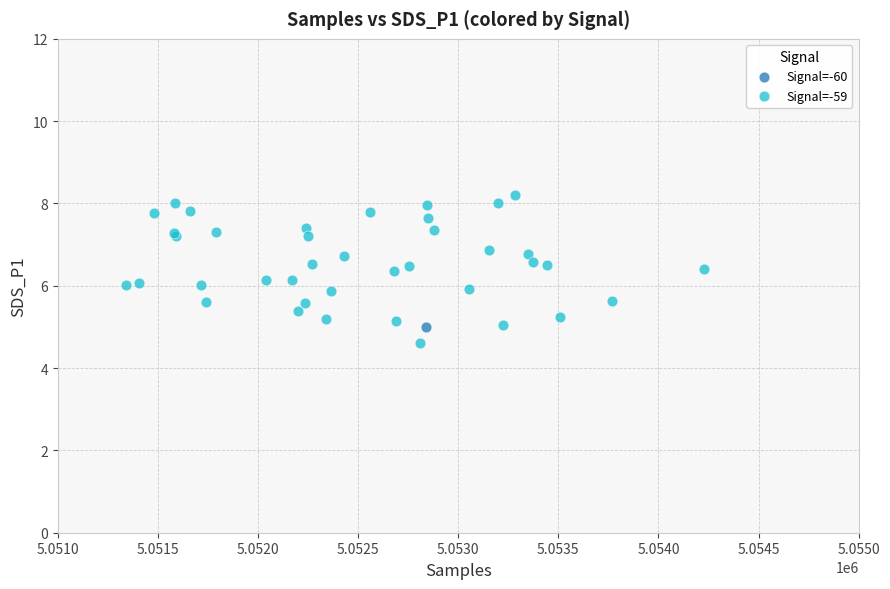

What are all the series names shown in the legend?

Signal=-60, Signal=-59